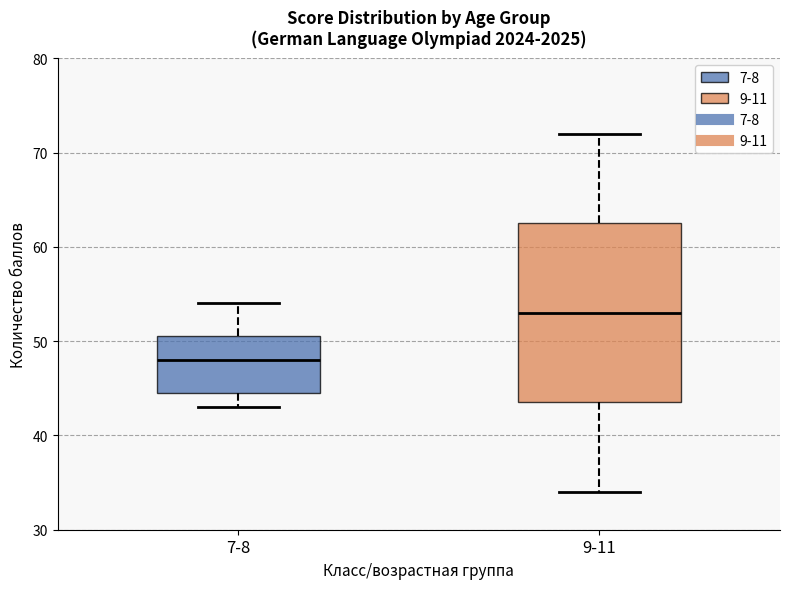

Reading left to right, transcribe this box plot: for each box, give where its median line is, the range the box spans, and where its two whiskers end, as read against the y-axis. The values are not printed on the chart, so give them approximately, as read against the axis.

7-8: median 48, box 45 to 51, whiskers 43 to 54
9-11: median 53, box 44 to 63, whiskers 34 to 72